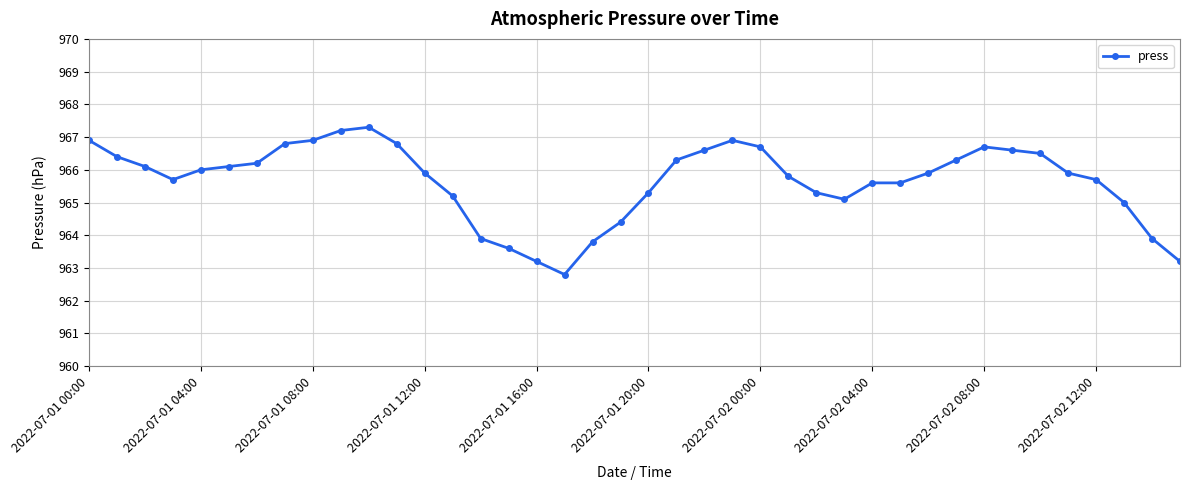

Does the chart display data point markers on the line(s)?

Yes